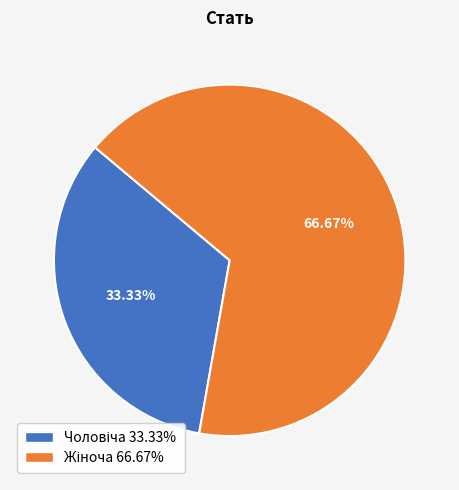

Does any single category account for the majority?

Yes